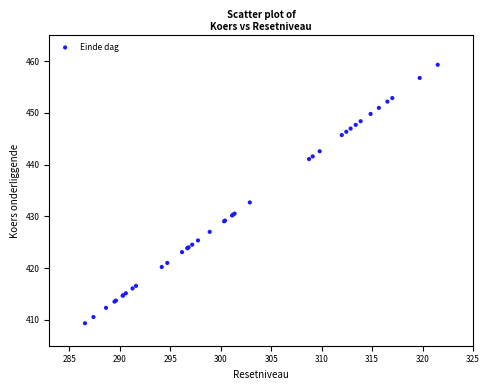

What Y value in the scatter plot is closest to 434?

432.7